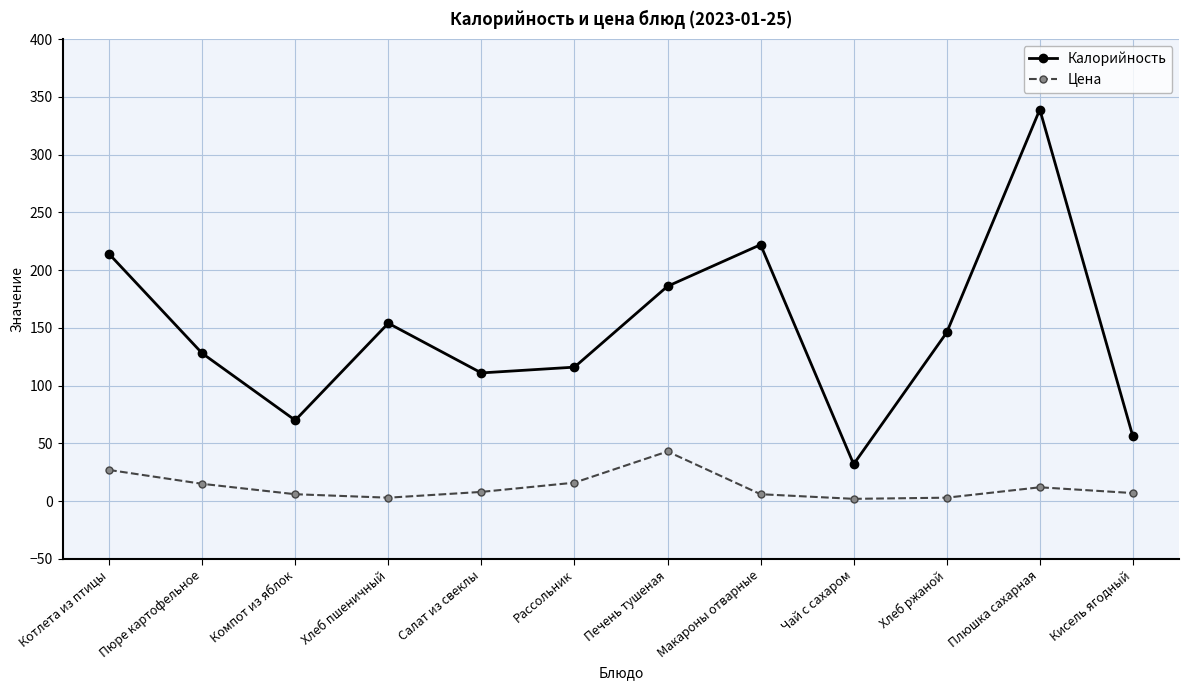

Which series changed the most between Компот из яблок and Плюшка сахарная?

Калорийность